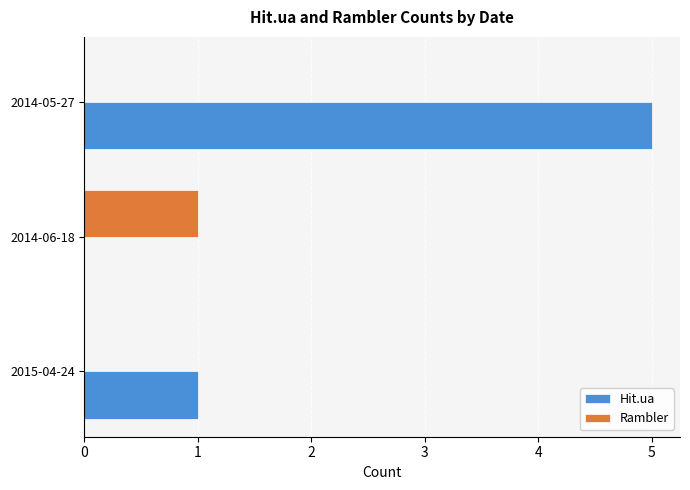

What are all the series names shown in the legend?

Hit.ua, Rambler